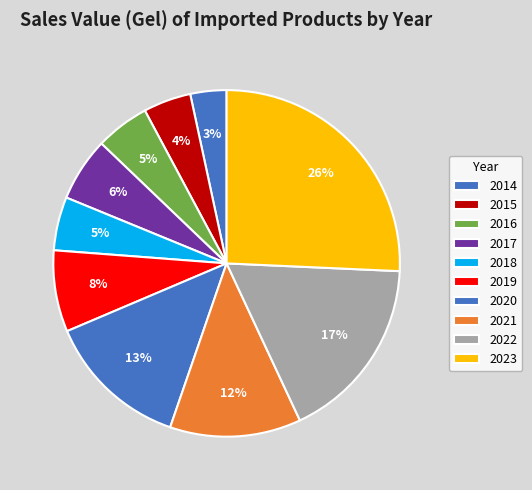

Is it true that 2016 is 1% of the pie?

False